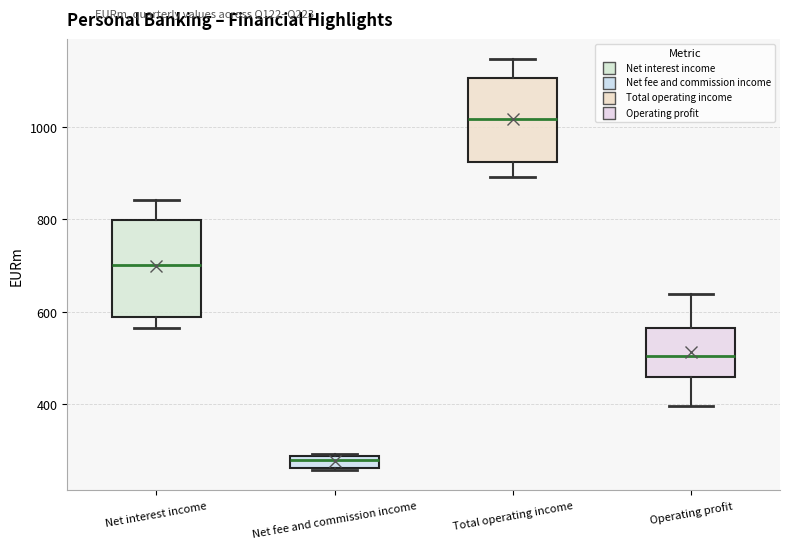

Where is the upper edge of the box for Operating profit on the y-axis? The values are not printed on the chart, so give them approximately, as read against the axis.

560